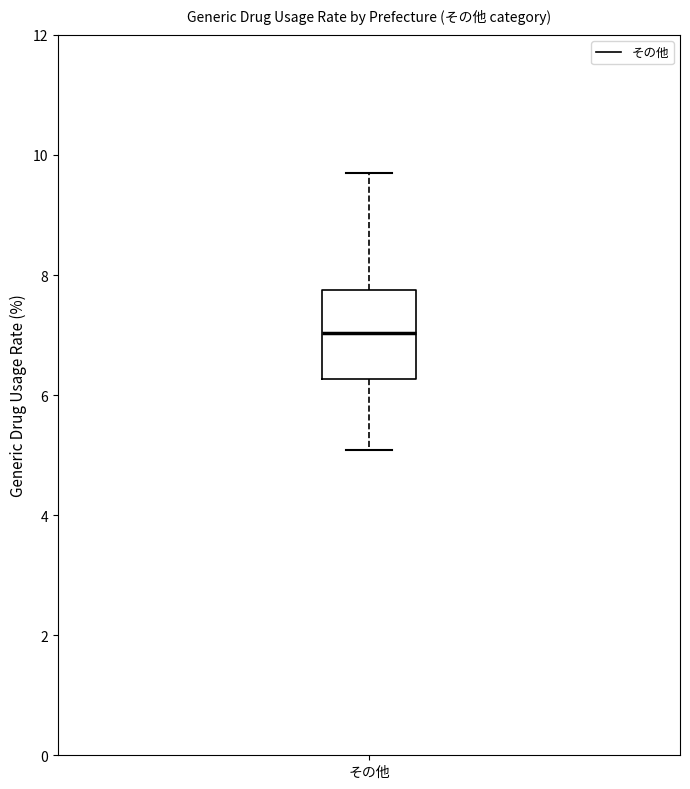

Transcribe this box plot: give where the median line is, the range the box spans, and where the two whiskers end, as read against the y-axis. The values are not printed on the chart, so give them approximately, as read against the axis.

median 7.0, box 6.2 to 7.8, whiskers 5.0 to 9.6